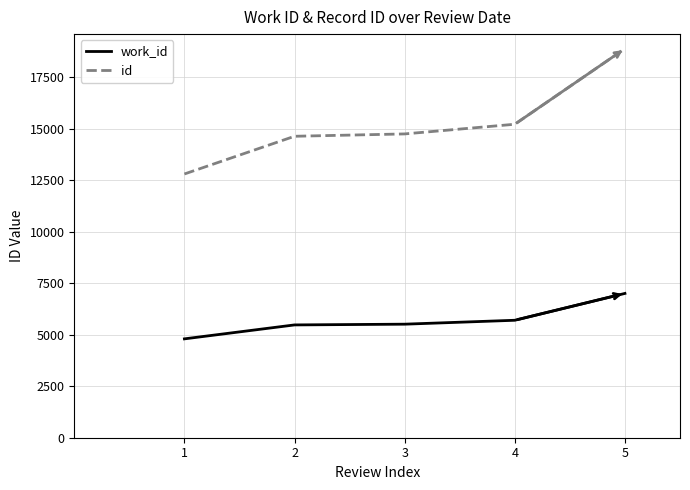

Between 4 and 5, which series saw the biggest shift?

id